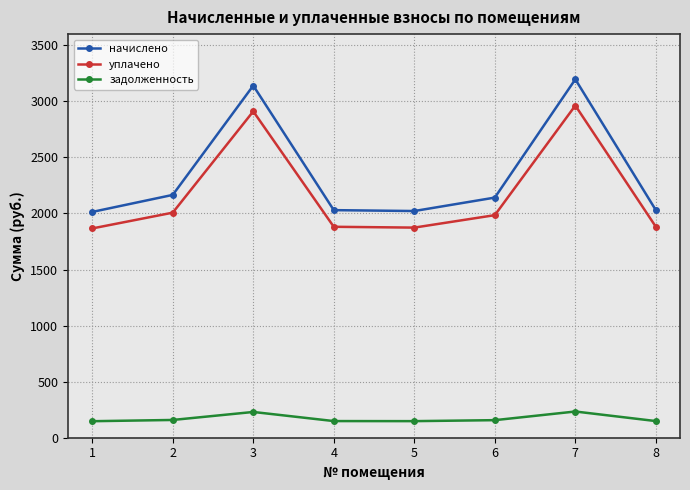

What is the minimum value shown in the chart?

147.3